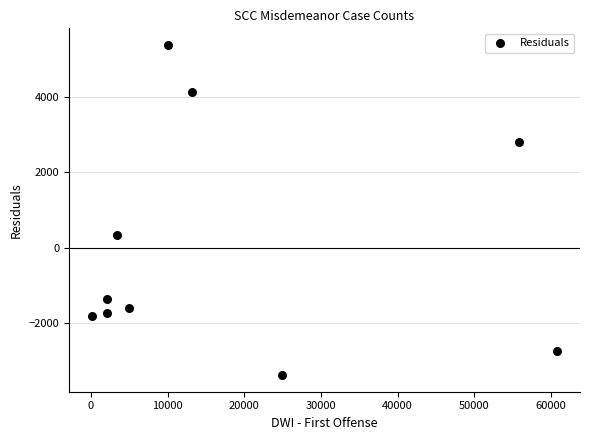

What Y value in the scatter plot is closest to 997?

332.5